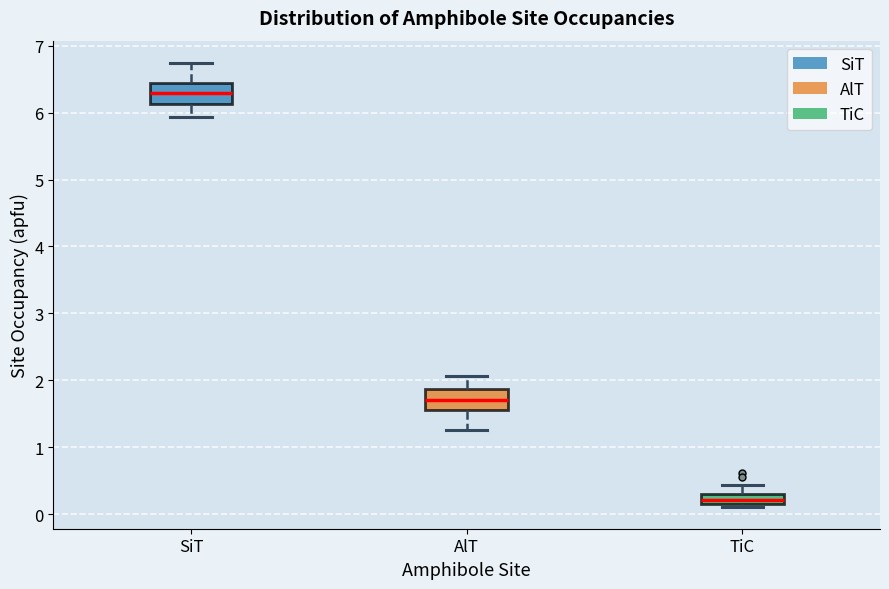

Reading left to right, read every box against the y-axis: the position of its median line, the range the box covers, and the ends of its whiskers. The values are not printed on the chart, so give them approximately, as read against the axis.

SiT: median 6.3, box 6.1 to 6.4, whiskers 5.9 to 6.7
AlT: median 1.7, box 1.6 to 1.9, whiskers 1.3 to 2.1
TiC: median 0.2, box 0.1 to 0.3, whiskers 0.1 (just below the box's lower edge) to 0.4